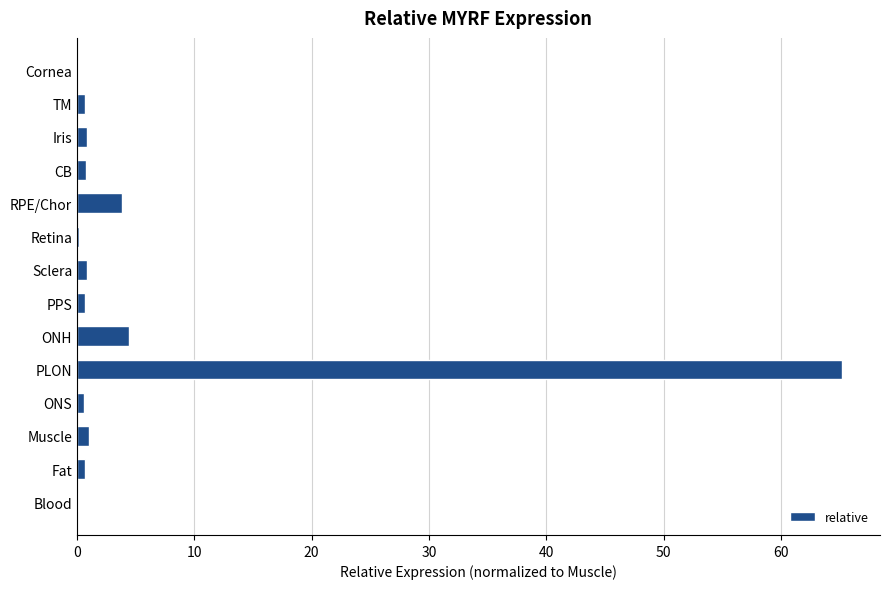

How many distinct data groups are displayed?

1